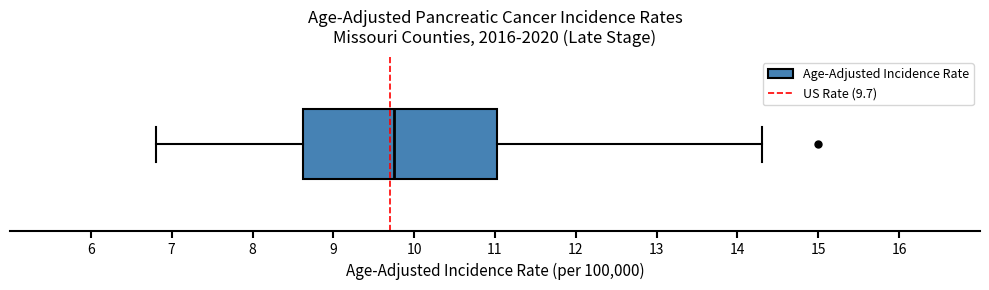

Transcribe this box plot: give where the median line is, the range the box spans, and where the two whiskers end, as read against the x-axis. The values are not printed on the chart, so give them approximately, as read against the axis.

median 9.8, box 8.6 to 11.0, whiskers 6.8 to 14.3